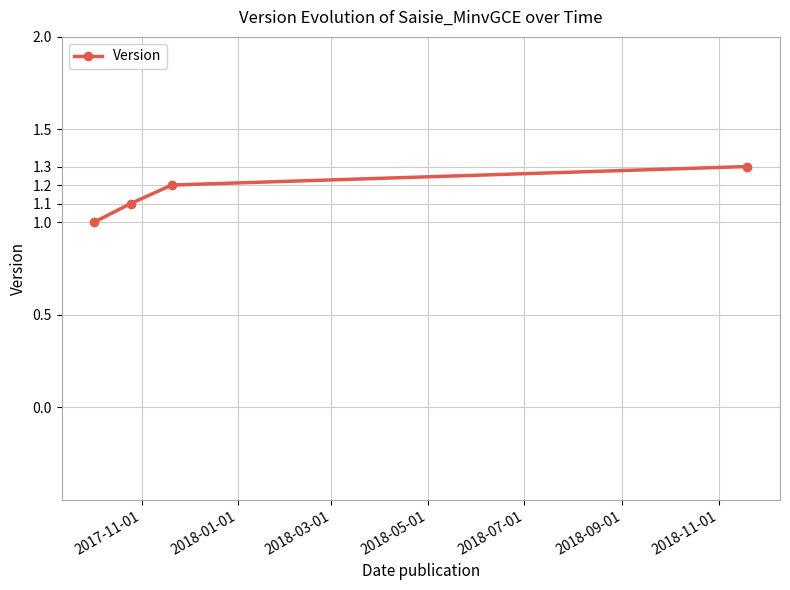

What is the sum of all values?

4.6